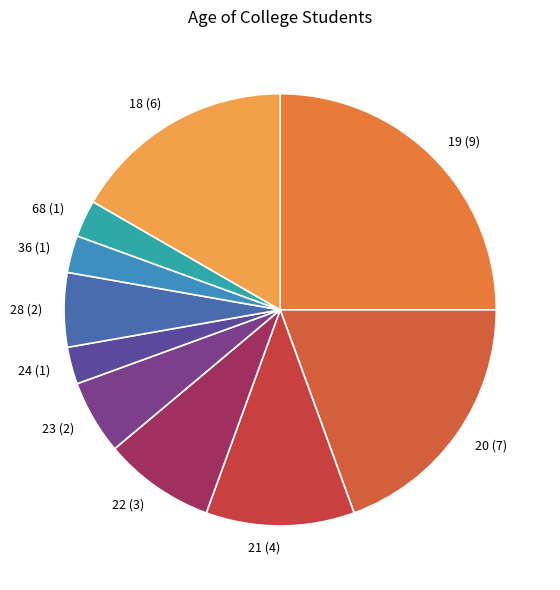

The 28 (2) slice represents 1% of the pie. True or false?

False